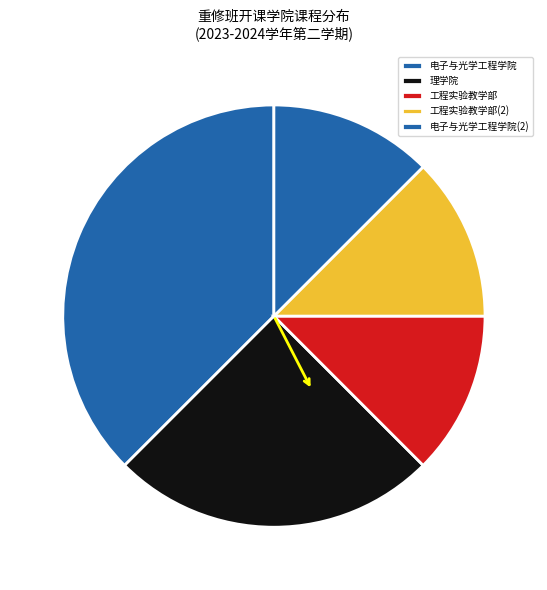

True or false: 电子与光学工程学院 accounts for 41% of the total.

False